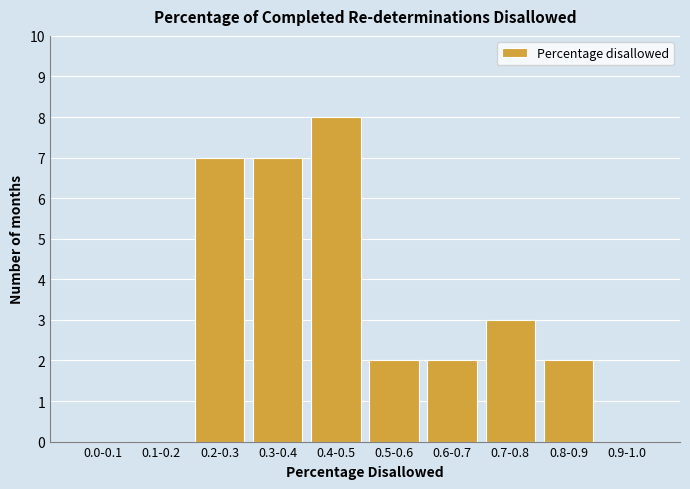

Reading left to right, what are all the values shown in this chart?

0.0-0.1=0	0.1-0.2=0	0.2-0.3=7	0.3-0.4=7	0.4-0.5=8	0.5-0.6=2	0.6-0.7=2	0.7-0.8=3	0.8-0.9=2	0.9-1.0=0